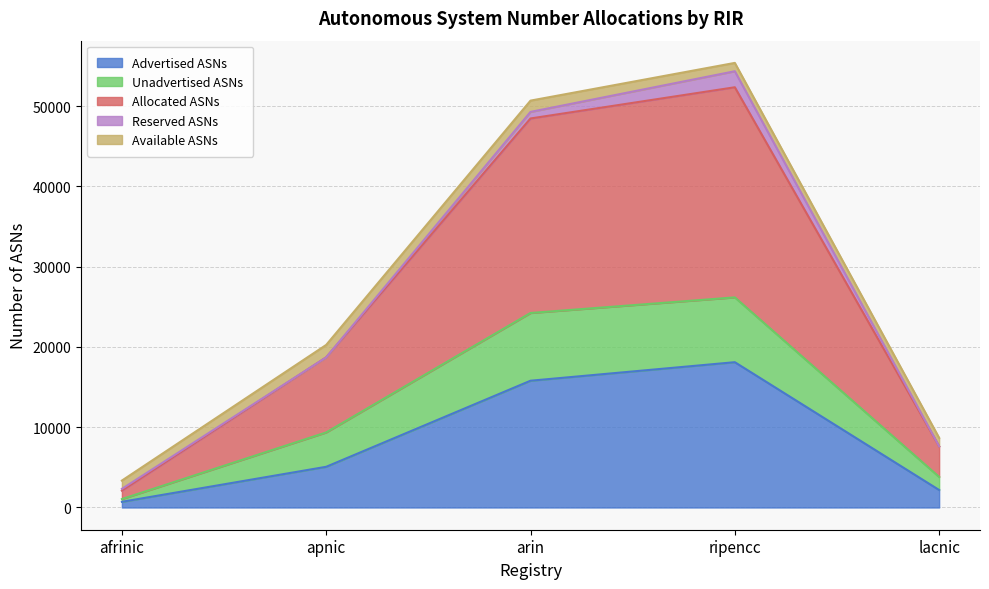

How many data points in Unadvertised ASNs are above 9353?

2